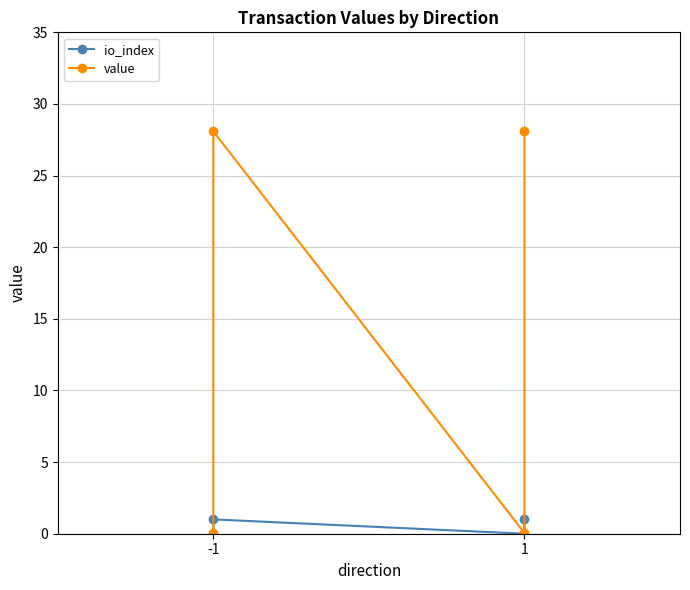

The value of value at -1 is 0.1. True or false?

False